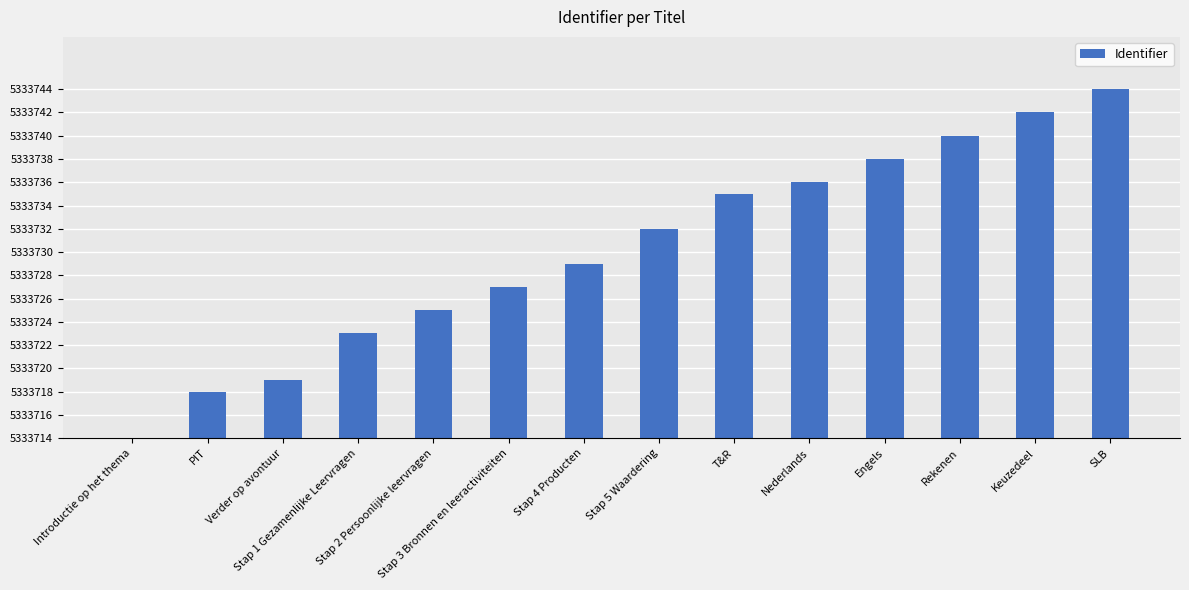

How many bars are there in total?

14